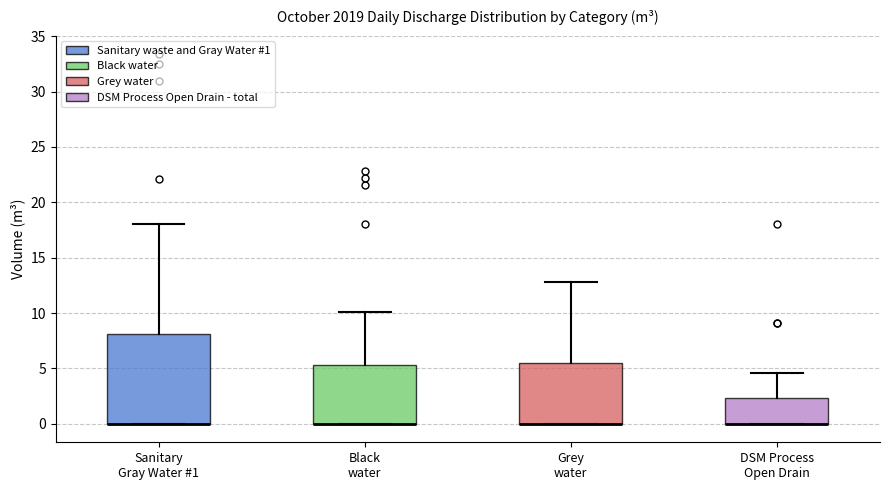

Where does the upper whisker of the box for DSM Process Open Drain end on the y-axis? The values are not printed on the chart, so give them approximately, as read against the axis.

4.5